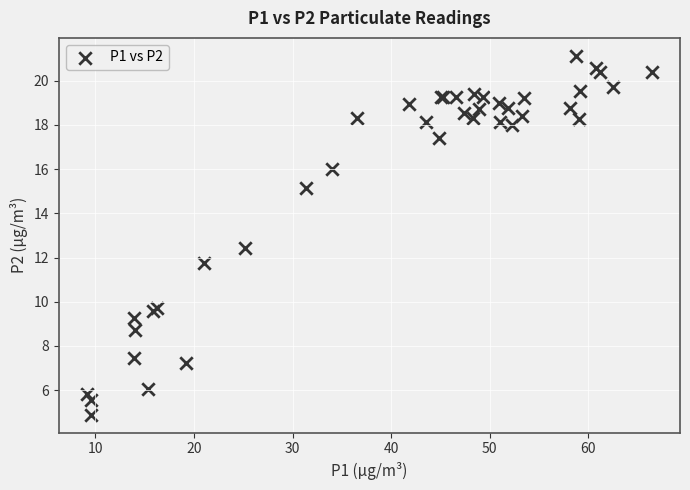

What Y value in the scatter plot is closest to 13?

12.4